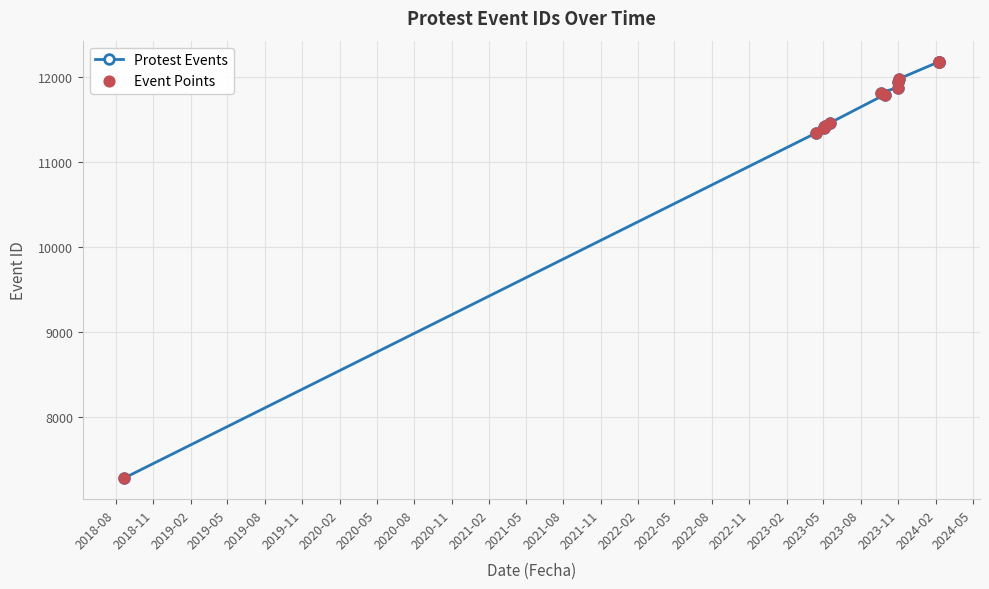

What are all the series names shown in the legend?

Protest Events, Event Points